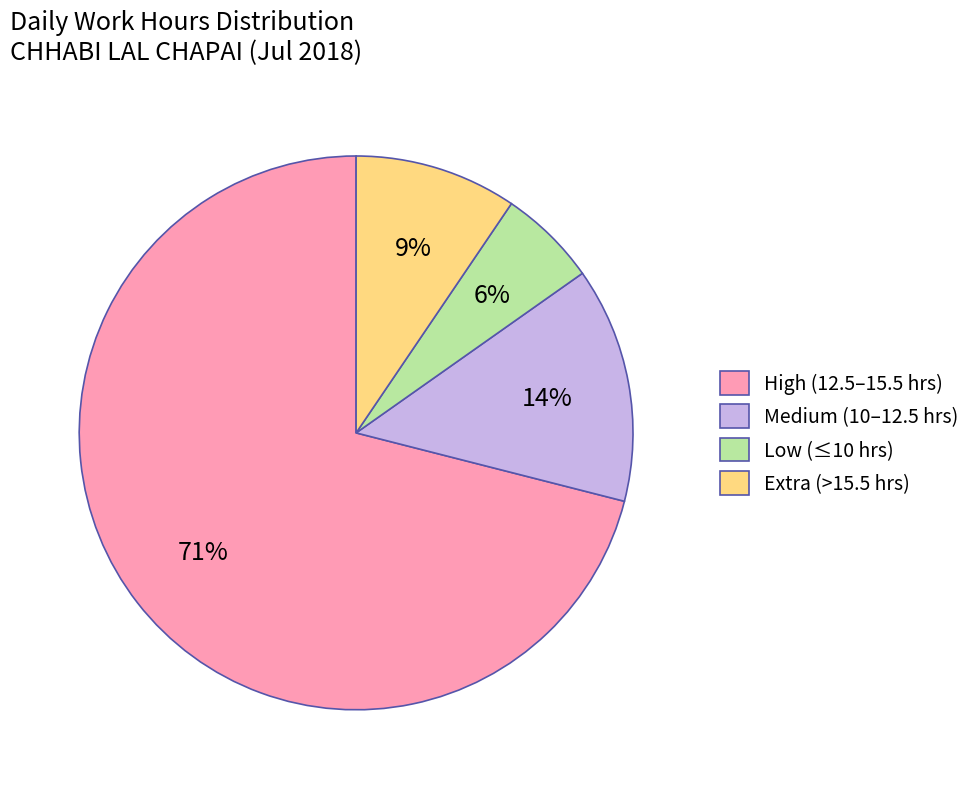

Is it true that Extra (>15.5 hrs) is 20% of the pie?

False